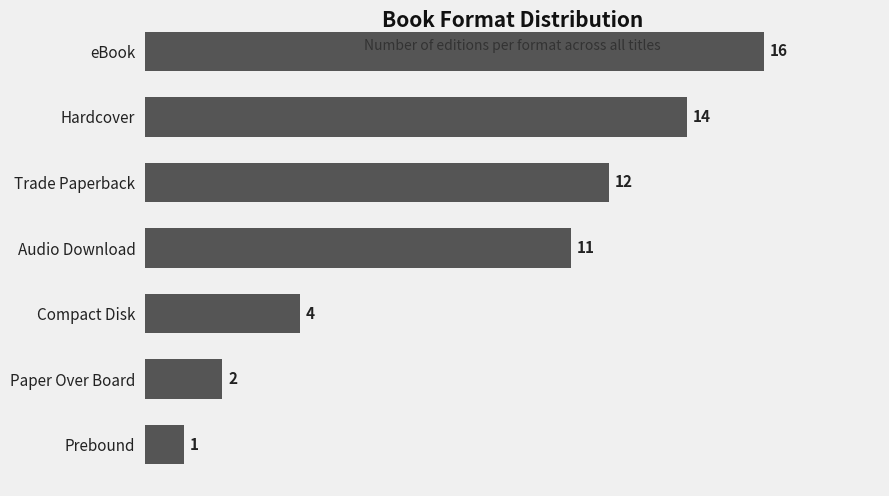

Is it true that the value at Audio Download is 19?

False